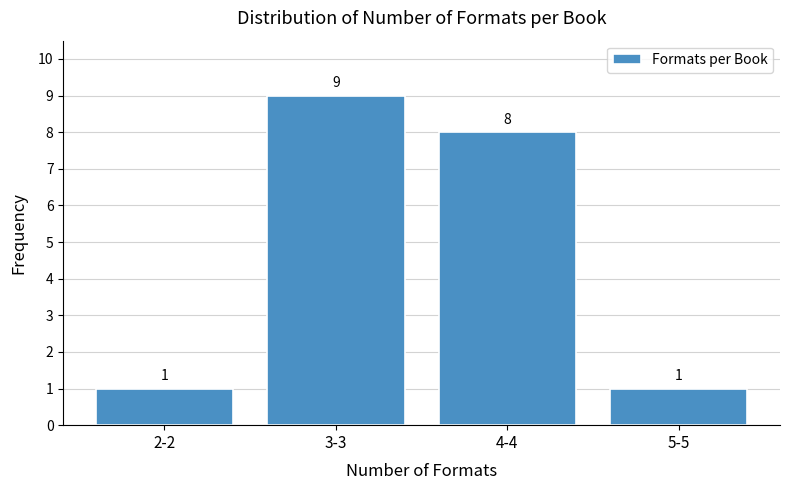

Reading left to right, what are all the values shown in this chart?

2-2=1	3-3=9	4-4=8	5-5=1